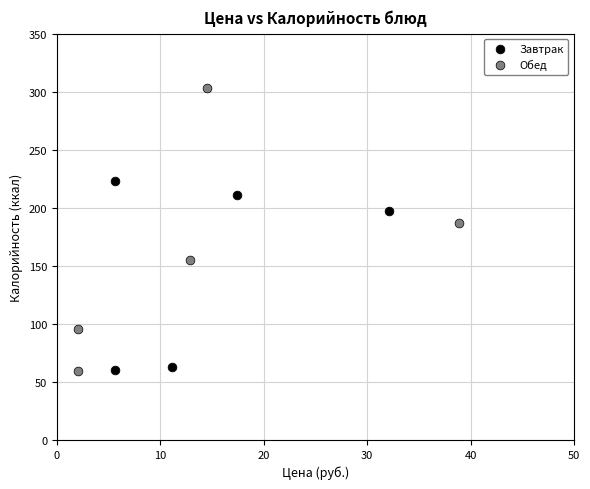

Which series has the widest spread of Y values?

Обед